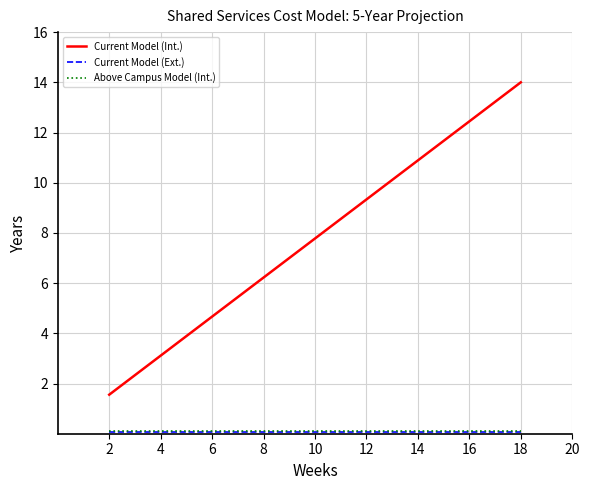

True or false: Current Model (Int.) has more than 1 interior local peaks.

False